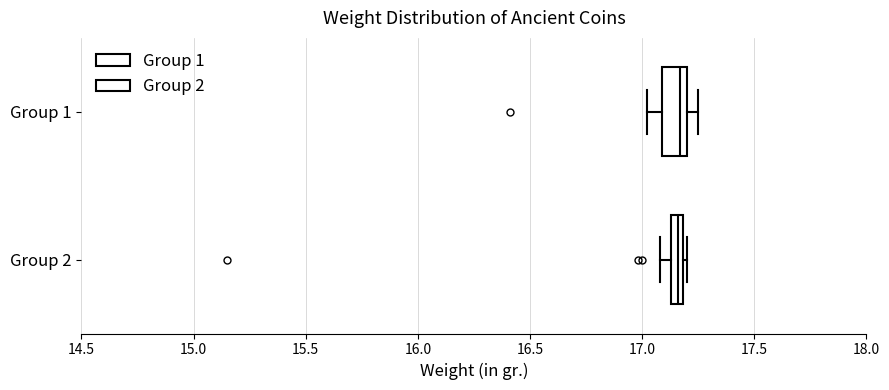

Which box is the widest, from its left edge to its right edge?

Group 1